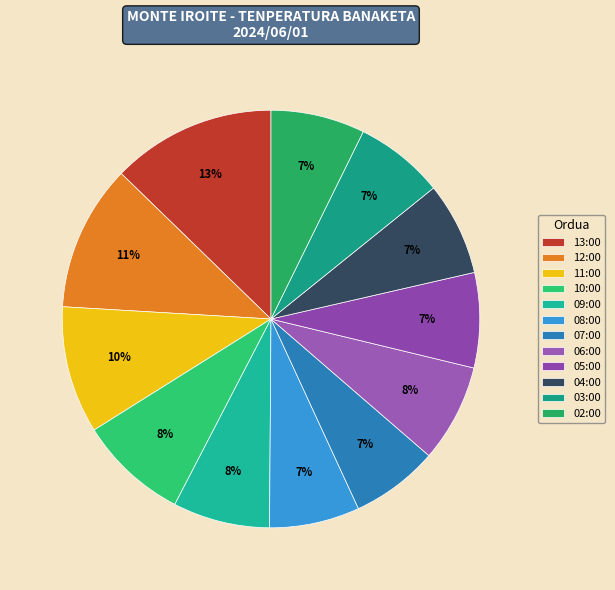

Count the number of slices in the pie.

12